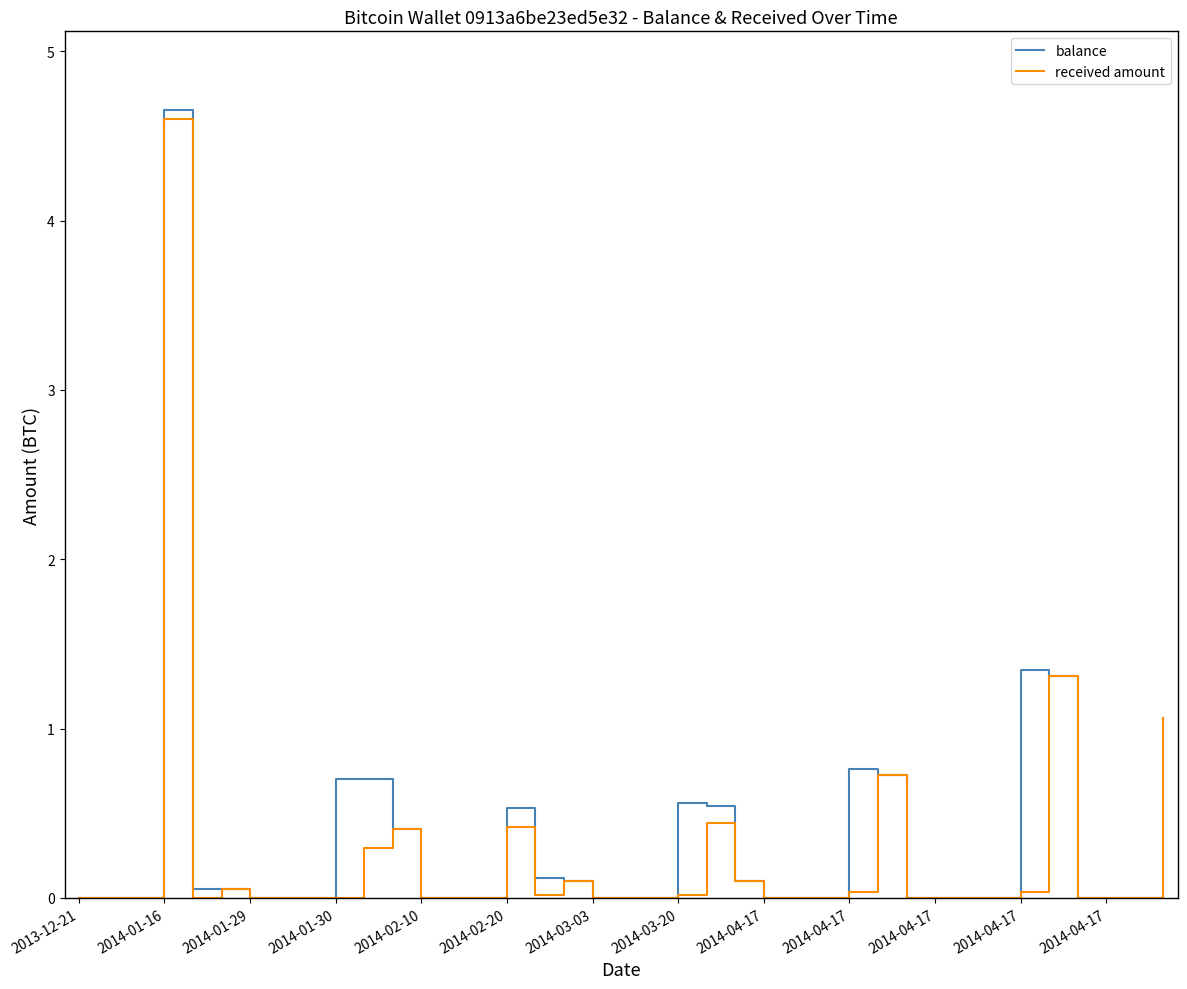

Which series has the largest range (max minus min)?

balance